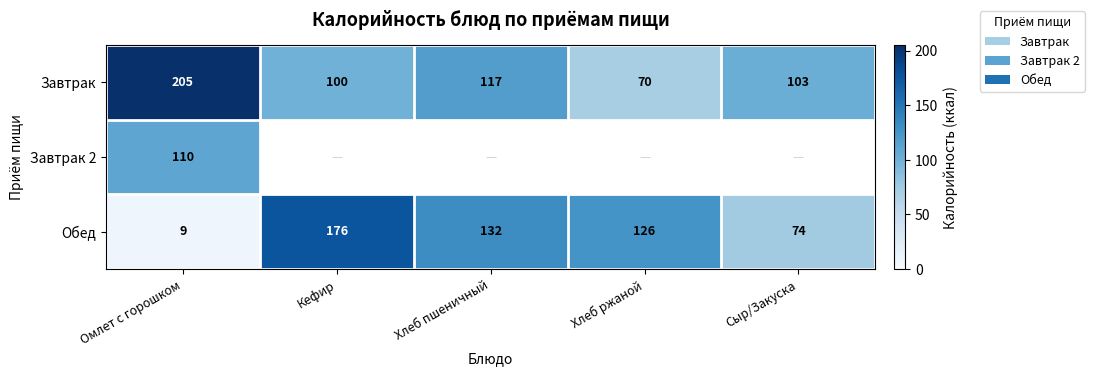

List the labels in order of Обед value, largest first.

Кефир, Хлеб пшеничный, Хлеб ржаной, Сыр/Закуска, Омлет с горошком